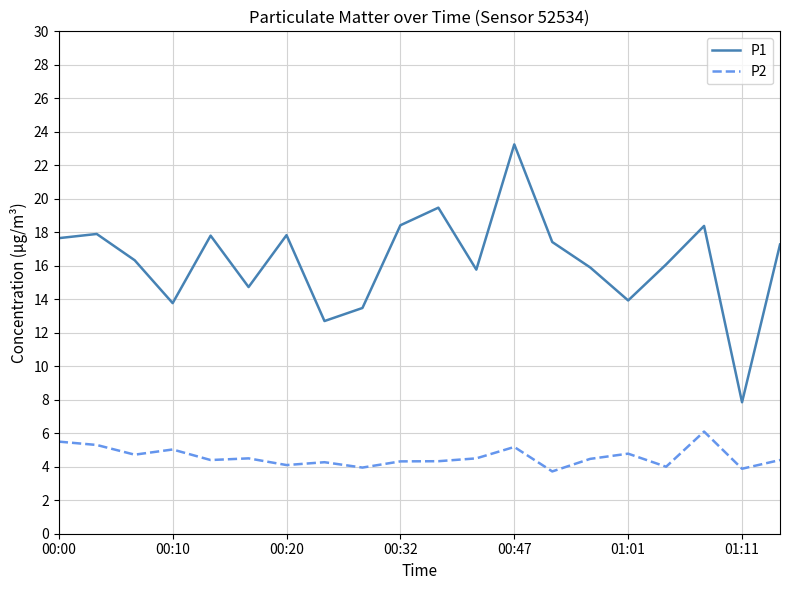

What is the minimum value for P2?

3.7